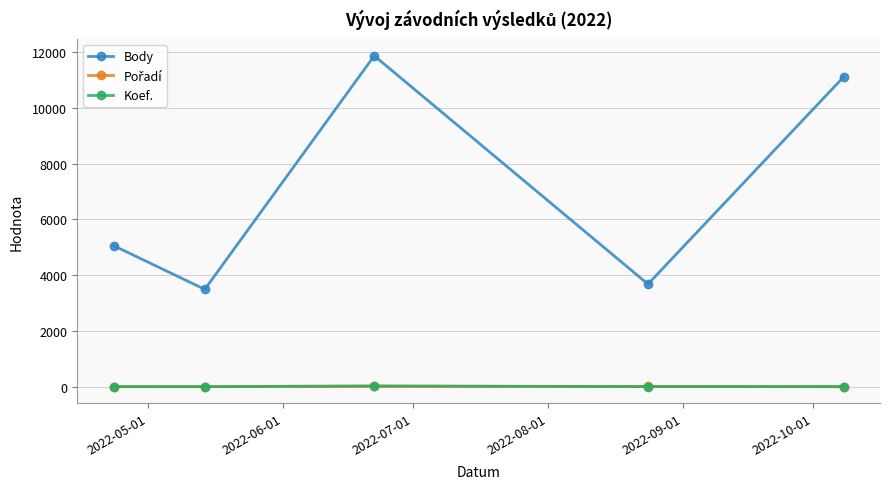

Which series has the widest spread of values?

Body